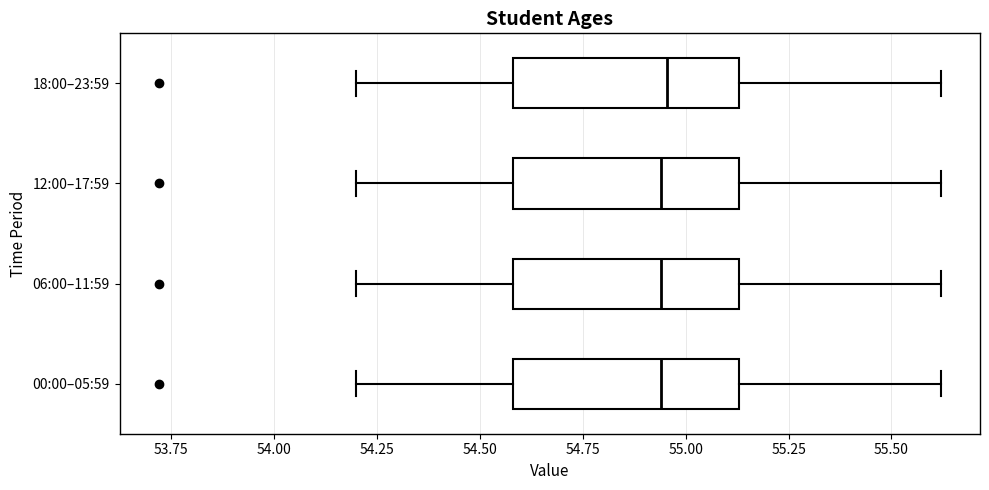

Reading bottom to top, transcribe this box plot: for each box, give where its median line is, the range the box spans, and where its two whiskers end, as read against the x-axis. The values are not printed on the chart, so give them approximately, as read against the axis.

00:00–05:59: median 54.95, box 54.60 to 55.15, whiskers 54.20 to 55.60
06:00–11:59: median 54.95, box 54.60 to 55.15, whiskers 54.20 to 55.60
12:00–17:59: median 54.95, box 54.60 to 55.15, whiskers 54.20 to 55.60
18:00–23:59: median 54.95, box 54.60 to 55.15, whiskers 54.20 to 55.60